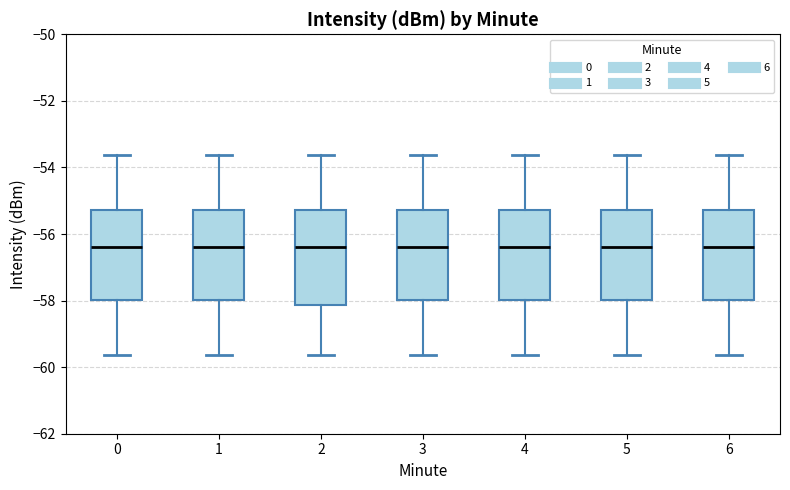

Reading left to right, read every box against the y-axis: the position of its median line, the range the box covers, and the ends of its whiskers. The values are not printed on the chart, so give them approximately, as read against the axis.

0: median -56.4, box -58.0 to -55.2, whiskers -59.6 to -53.6
1: median -56.4, box -58.0 to -55.2, whiskers -59.6 to -53.6
2: median -56.4, box -58.2 to -55.2, whiskers -59.6 to -53.6
3: median -56.4, box -58.0 to -55.2, whiskers -59.6 to -53.6
4: median -56.4, box -58.0 to -55.2, whiskers -59.6 to -53.6
5: median -56.4, box -58.0 to -55.2, whiskers -59.6 to -53.6
6: median -56.4, box -58.0 to -55.2, whiskers -59.6 to -53.6